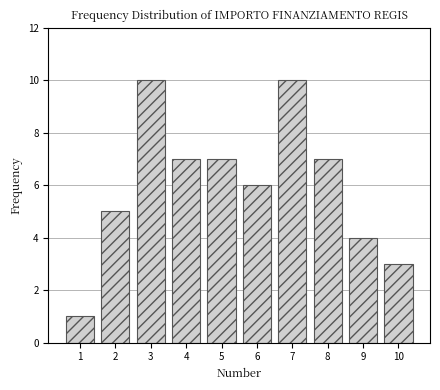

Reading left to right, transcribe all the data shown in this chart.

1=1	2=5	3=10	4=7	5=7	6=6	7=10	8=7	9=4	10=3